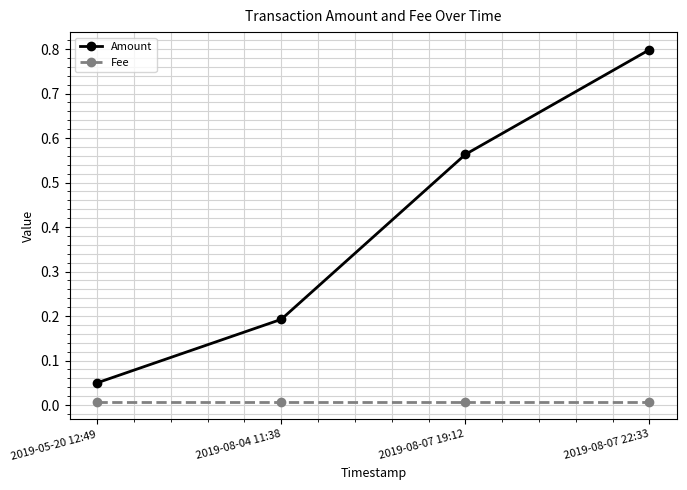

True or false: Amount and Fee intersect in this chart.

False